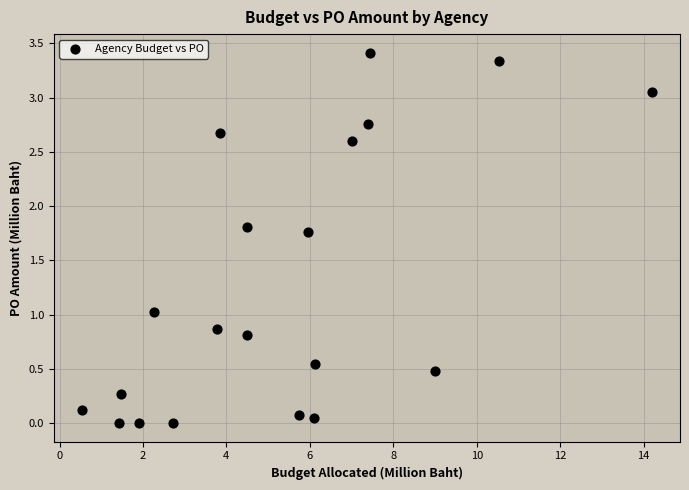

What is the range of X values (max minus min)?

13.6